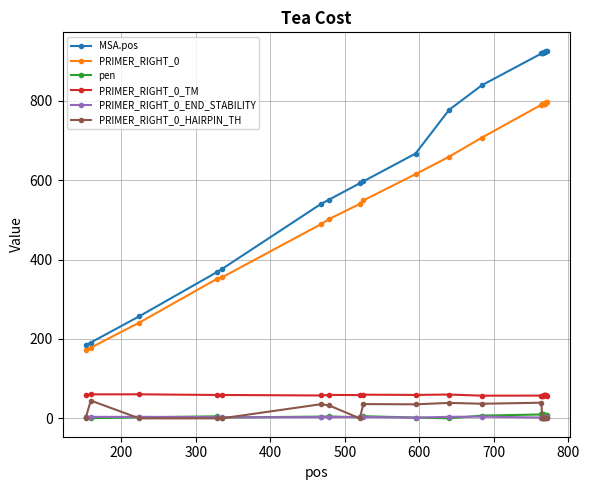

True or false: PRIMER_RIGHT_0_END_STABILITY and PRIMER_RIGHT_0 cross at least once.

False